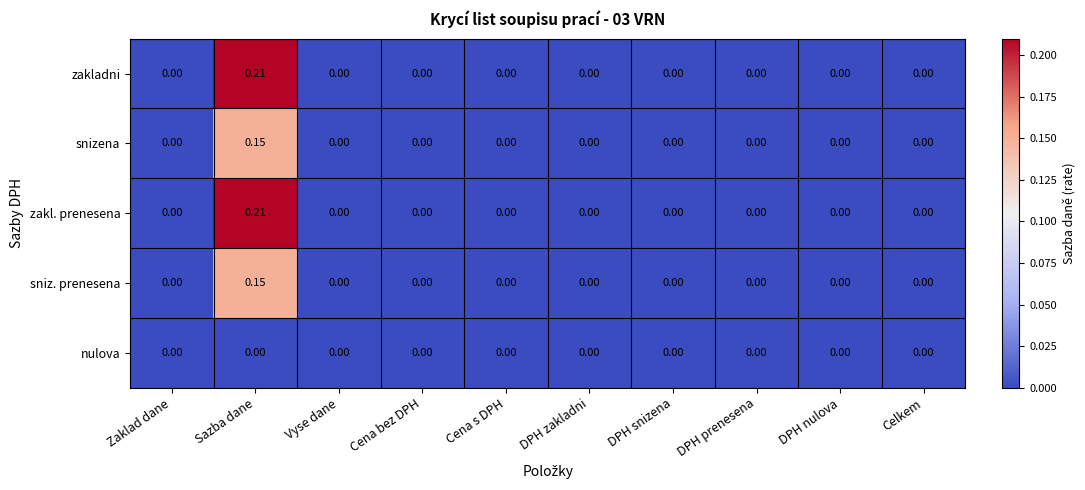

At which category is the sum across all series the highest?

Sazba dane